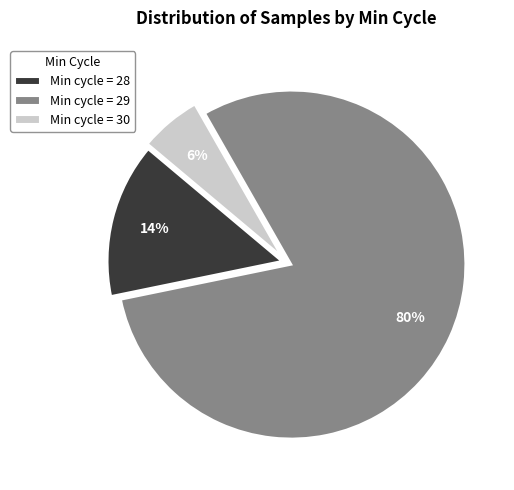

Count the number of slices in the pie.

3